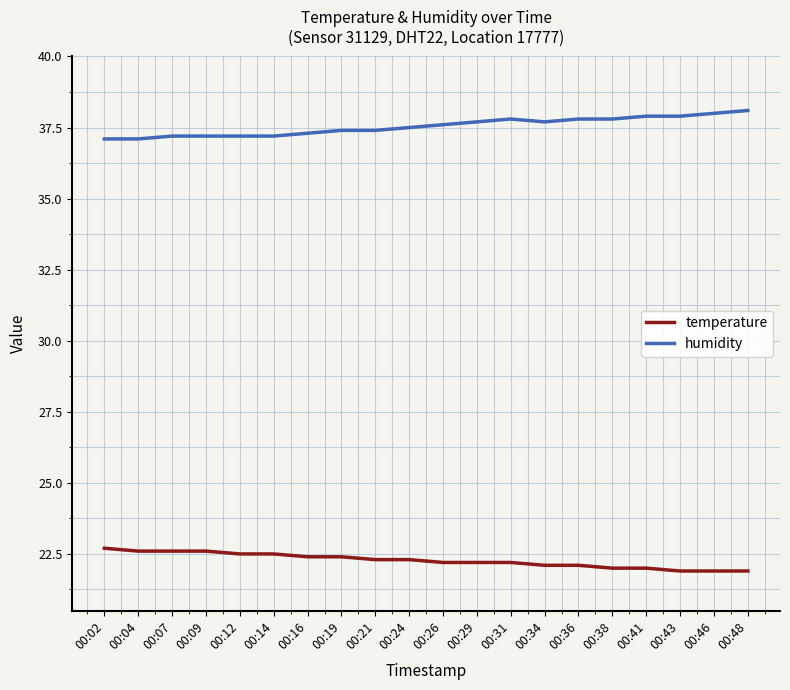

What value does the temperature series have at 00:09?

22.6